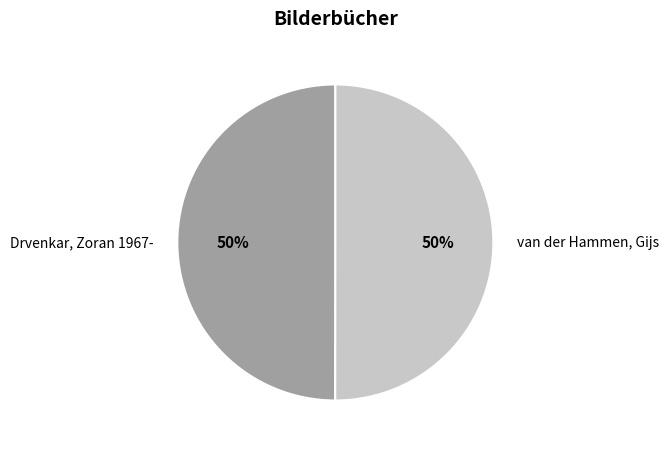

Approximately how many times larger is the value at Drvenkar, Zoran 1967- compared to van der Hammen, Gijs?

1.0